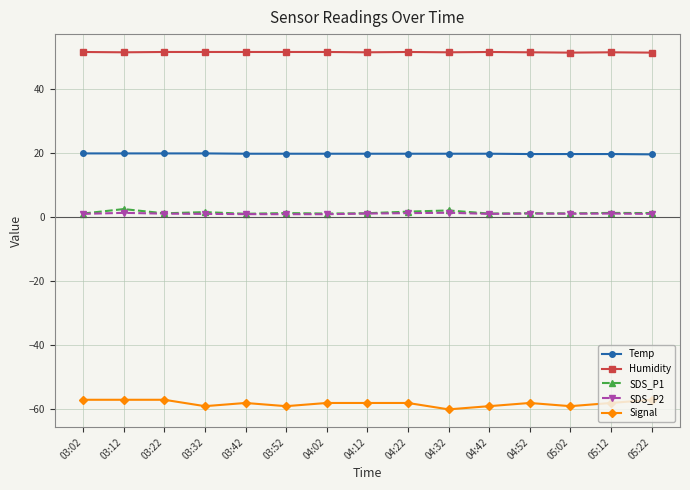

What are all the series names shown in the legend?

Temp, Humidity, SDS_P1, SDS_P2, Signal